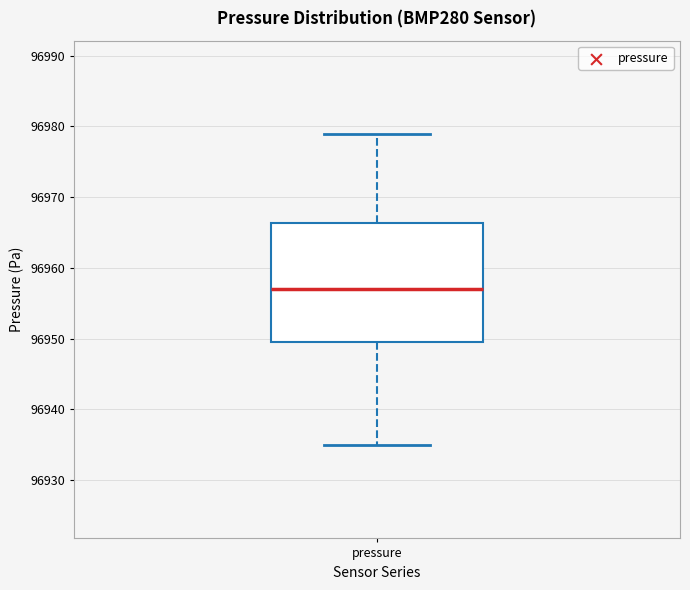

Read this box plot against the y-axis: the position of the median line, the range covered by the box, and the ends of both whiskers. The values are not printed on the chart, so give them approximately, as read against the axis.

median 96957, box 96949 to 96966, whiskers 96935 to 96979